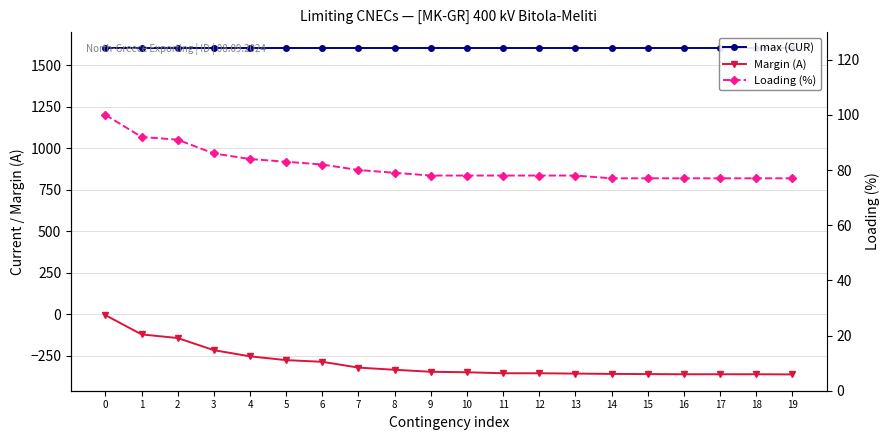

True or false: Loading (%) and Margin (A) intersect in this chart.

False